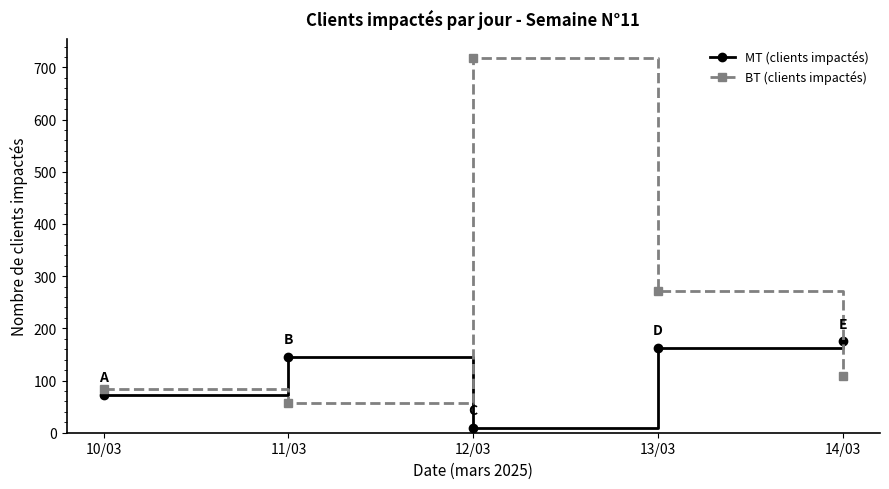

Which label corresponds to the smallest value in the chart?

12/03